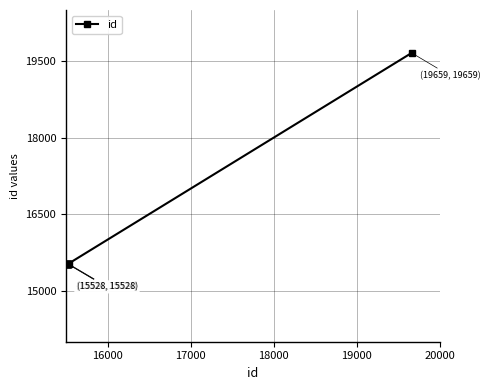

What is the value of the 4th point from the left?

15524